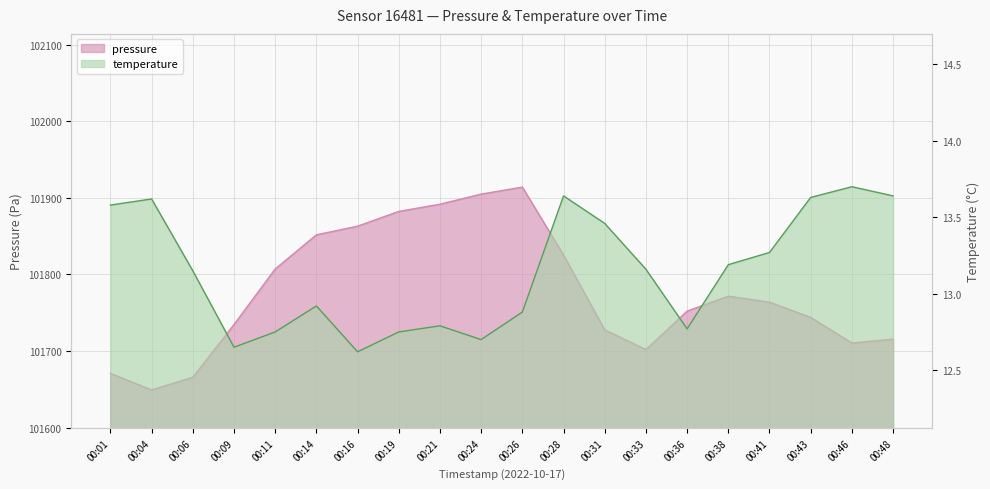

Reading left to right, what are all the values shown in this chart?

pressure: 101670.8	101649.1	101665.6	101734.4	101807.0	101851.6	101862.9	101882.2	101891.6	101904.7	101913.9	101825.2	101727.6	101701.8	101752.0	101771.5	101763.7	101743.8	101710.4	101715.4
temperature: 13.6	13.6	13.2	12.7	12.8	12.9	12.6	12.8	12.8	12.7	12.9	13.6	13.5	13.2	12.8	13.2	13.3	13.6	13.7	13.6